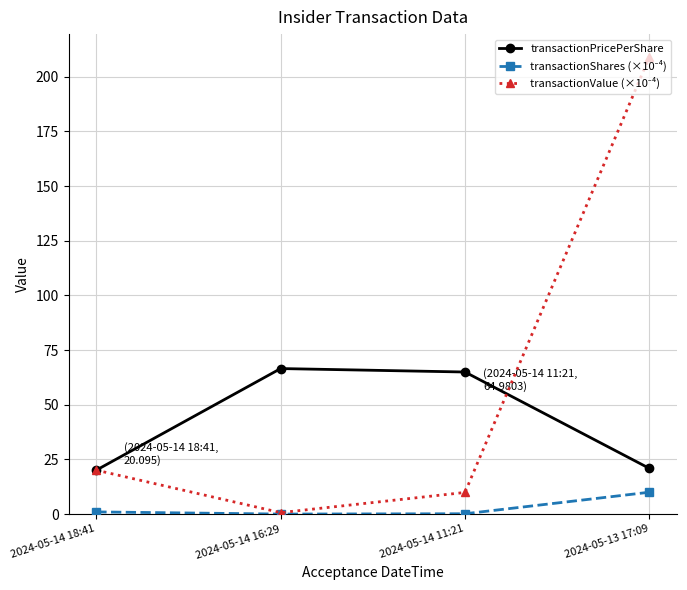

What is the minimum value for transactionPricePerShare?

20.1